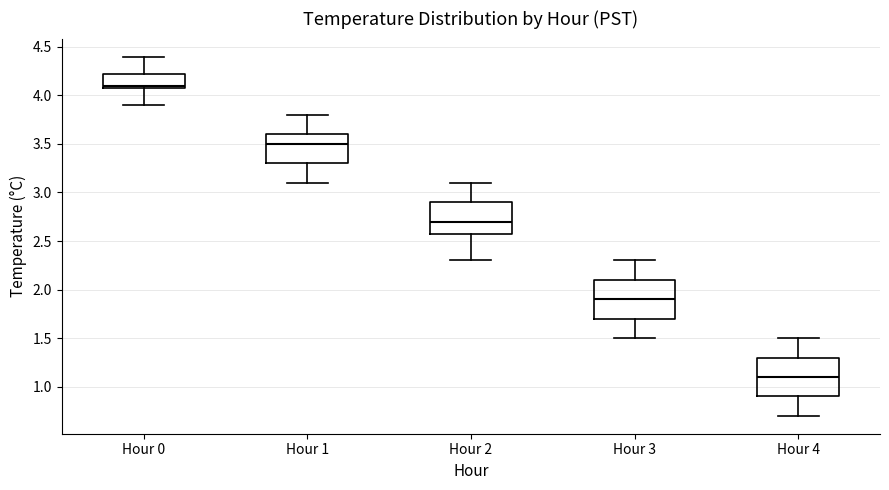

Where does the lower whisker of the box for Hour 2 end on the y-axis? The values are not printed on the chart, so give them approximately, as read against the axis.

2.30